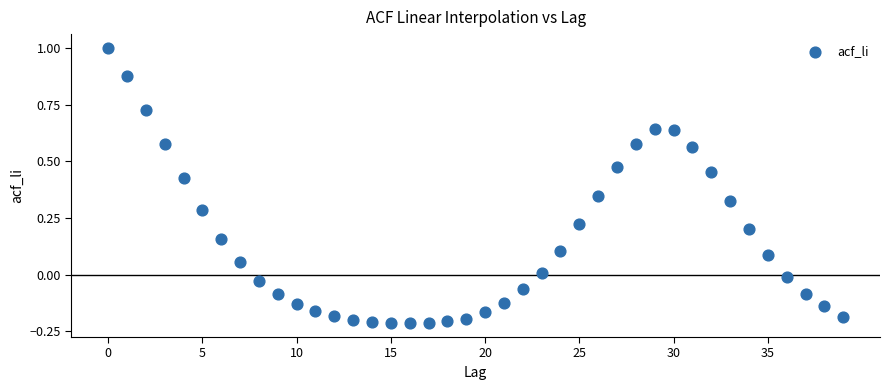

What is the range of Y values (max minus min)?

1.2